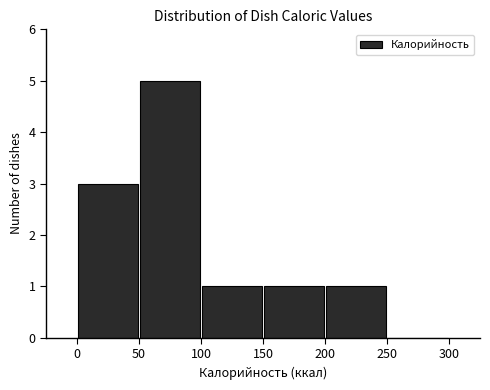

Reading left to right, transcribe this chart: for each bar, give the range it covers on the x-axis and its height. The values are not printed on the chart, so give them approximately, as read against the axis.

0 to 50: 3
50 to 100: 5
100 to 150: 1
150 to 200: 1
200 to 250: 1
250 to 300: 0